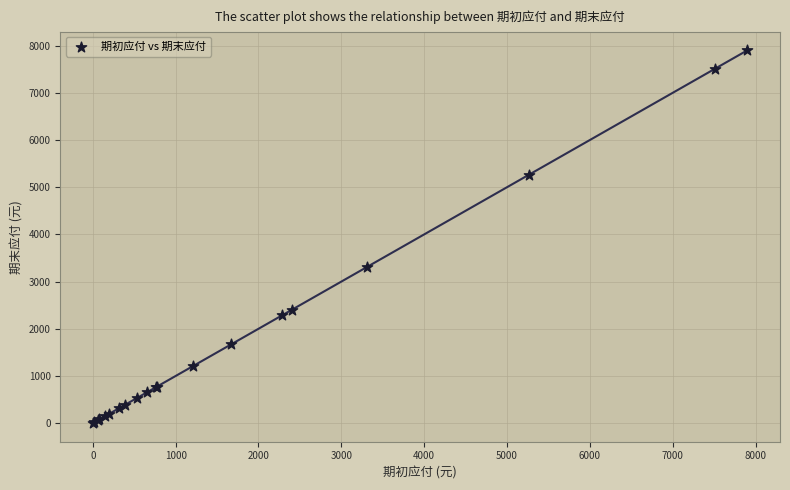

What Y value in the scatter plot is closest to 3951?

3305.4